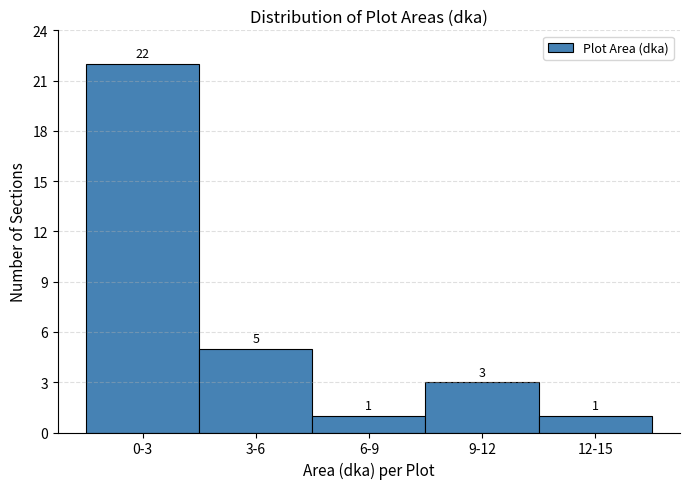

Reading left to right, what are all the values shown in this chart?

0-3=22	3-6=5	6-9=1	9-12=3	12-15=1